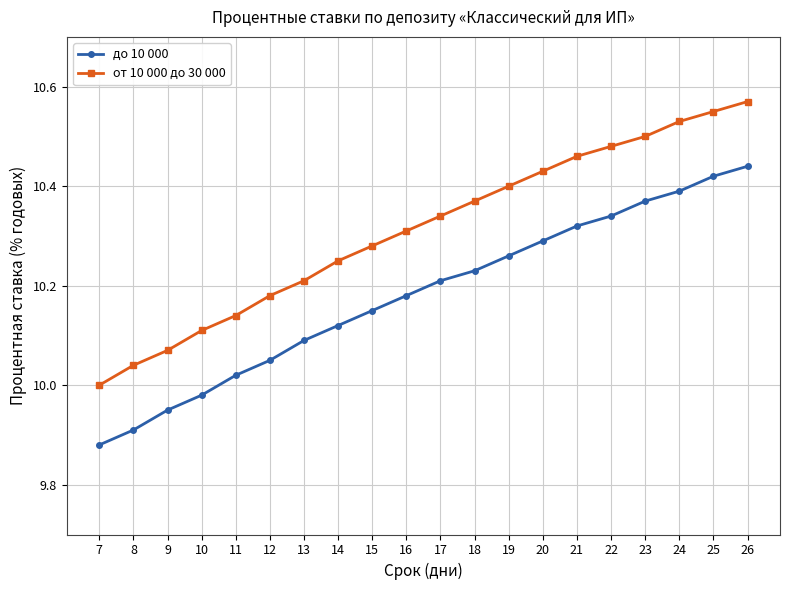

List the series in order of their overall mean, highest first.

от 10 000 до 30 000, до 10 000